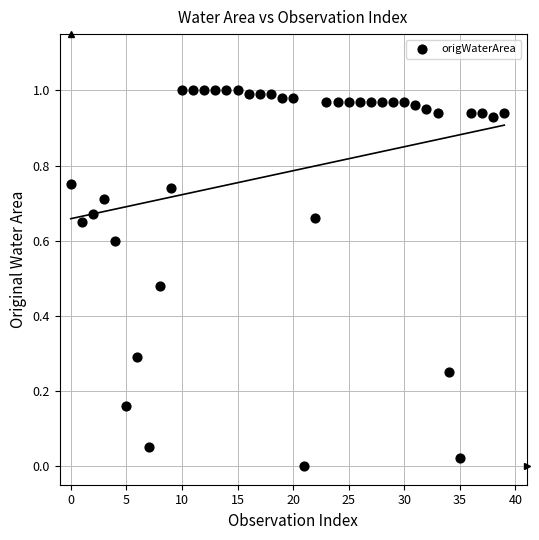

How many data points are displayed?

40